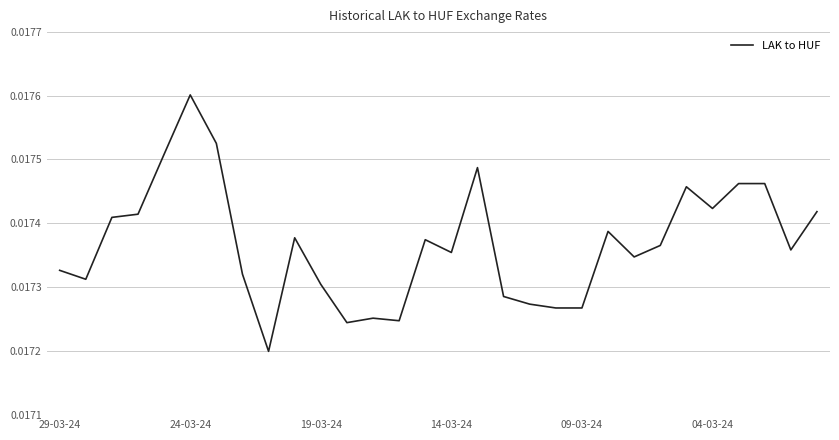

At which category does the chart reach its minimum across all series?

8